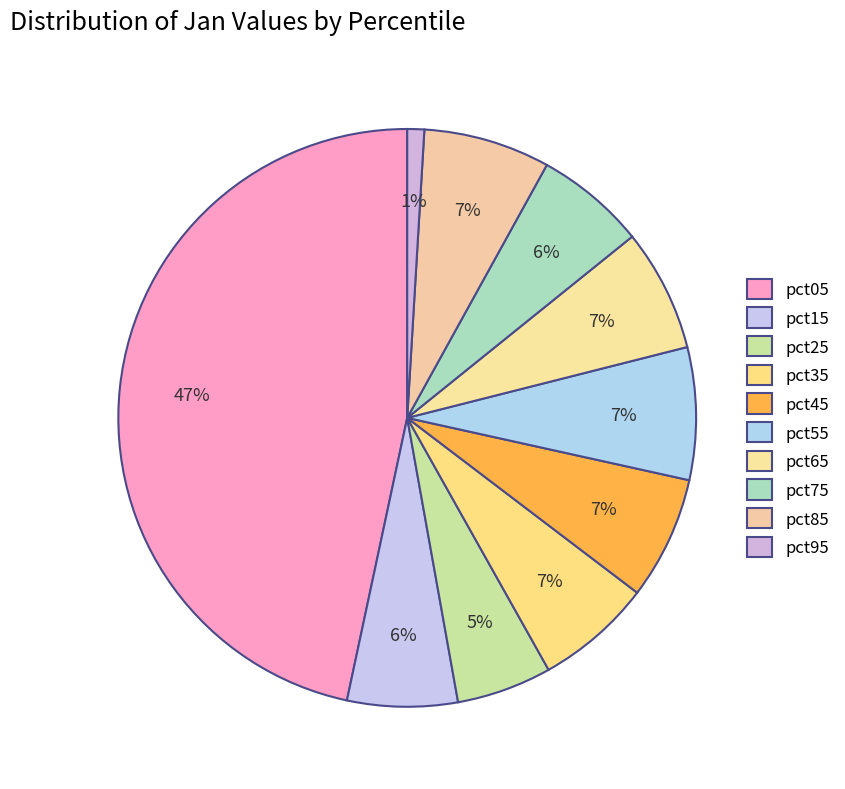

Count the number of slices in the pie.

10